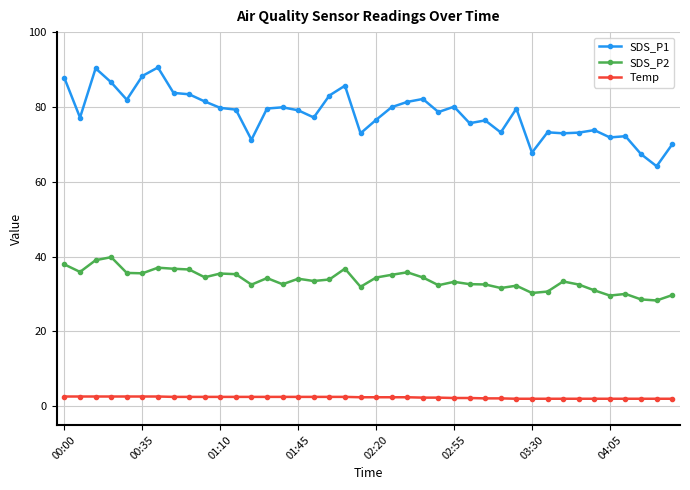

True or false: SDS_P1 has more than 0 points higher than both neighbors.

True